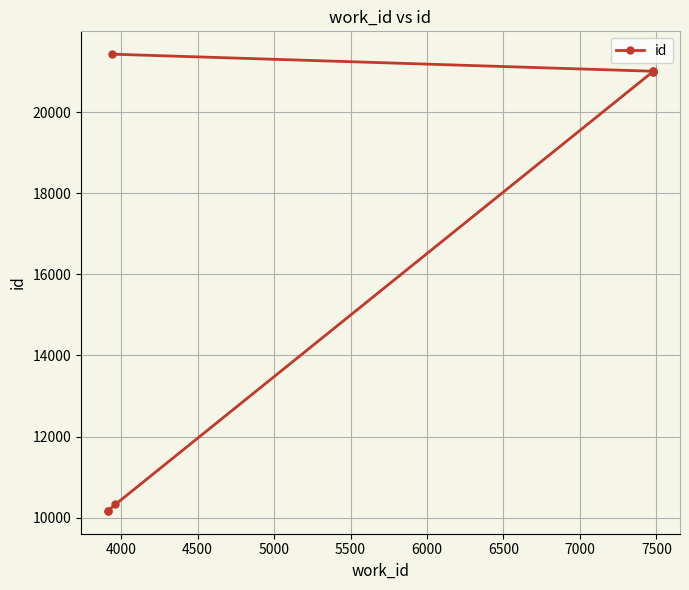

What is the value of the 7th point from the left?

21007